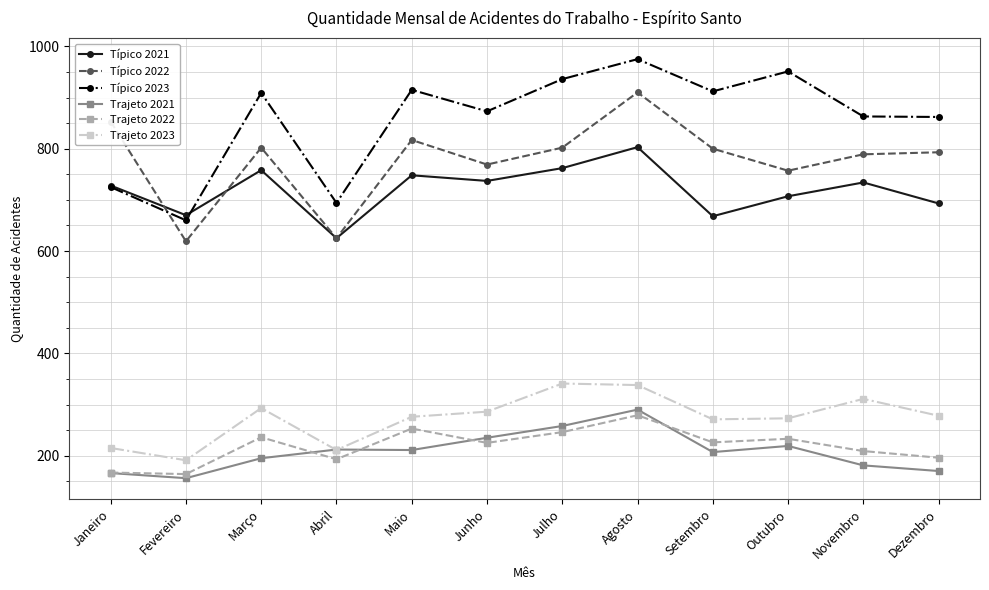

The value of Trajeto 2023 at Janeiro is 137. True or false?

False